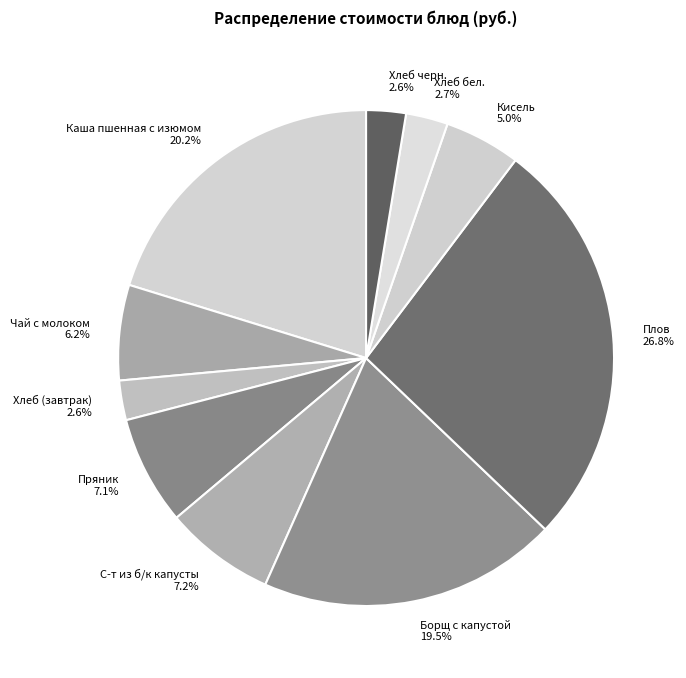

To the nearest percent, what portion does Хлеб бел. represent?

3%